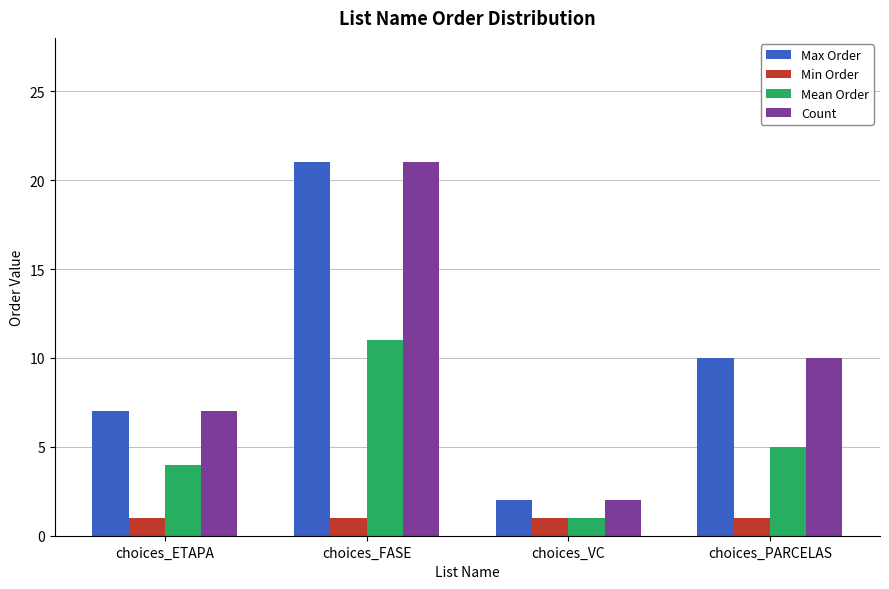

What is the total value across all series at choices_VC?

6